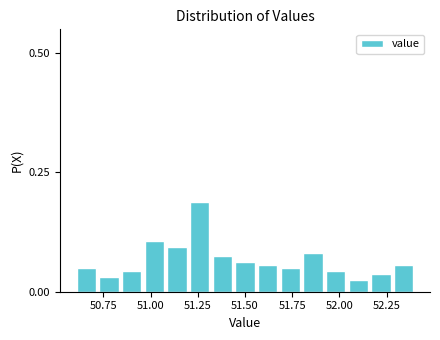

Around what value on the x-axis is the tallest bar? Give the approximate position of its centre, as read against the axis.

51.25